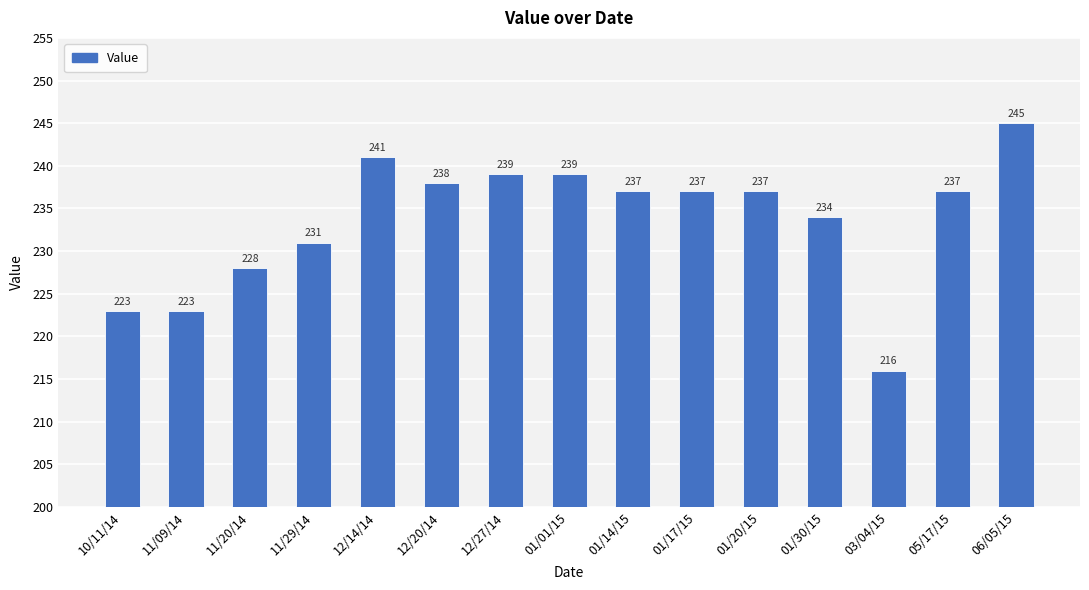

What is the minimum value shown in the chart?

216